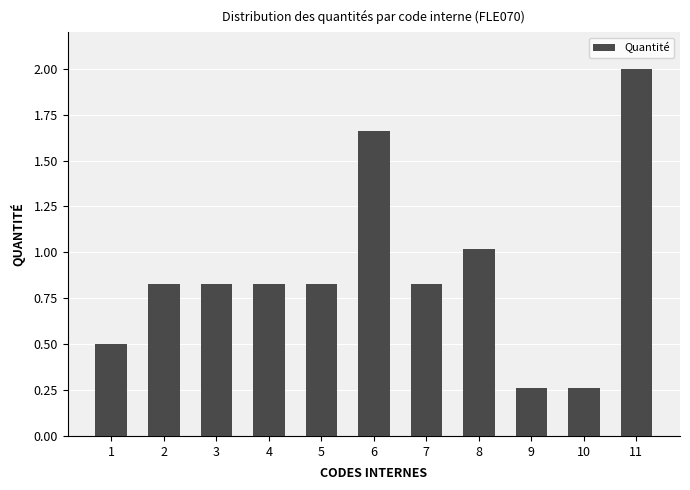

What is the maximum value shown in the chart?

2.0